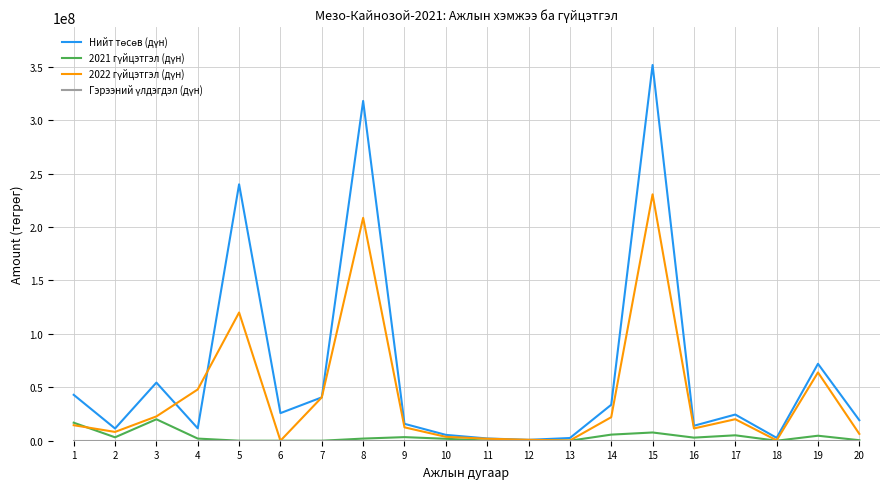

What is the total value across all series at 16?

28400000